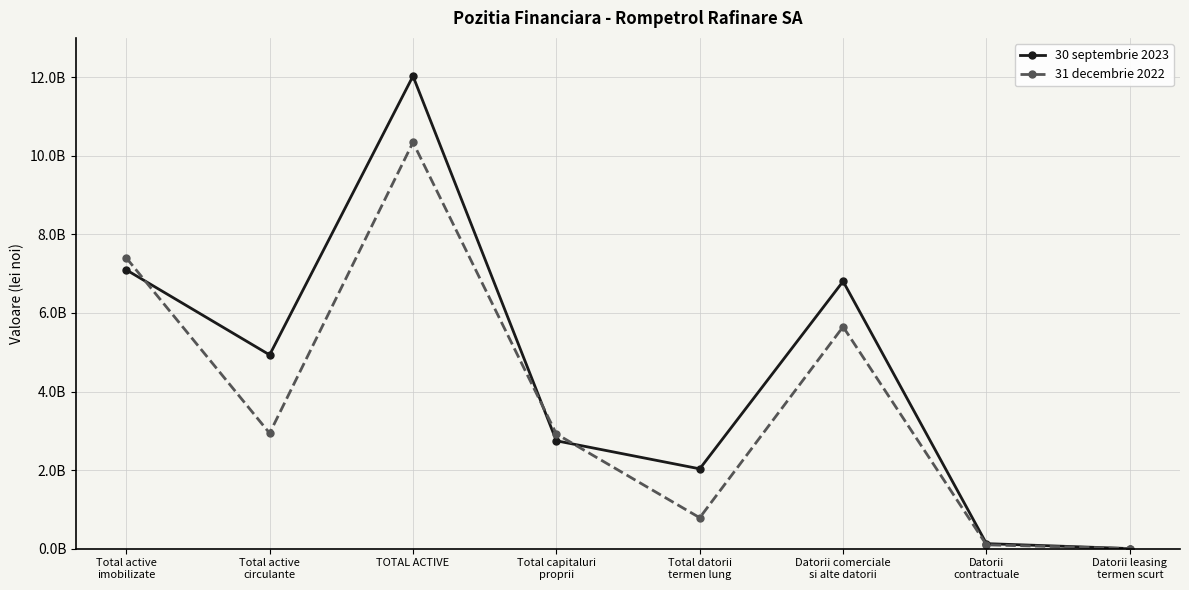

Between Datorii comerciale
si alte datorii and Total capitaluri
proprii, which is larger?

Datorii comerciale
si alte datorii